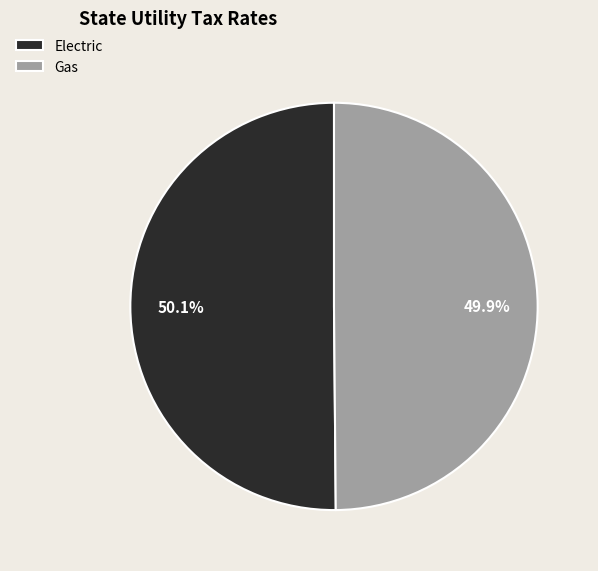

Do Gas and Electric together represent more than half of the pie?

Yes